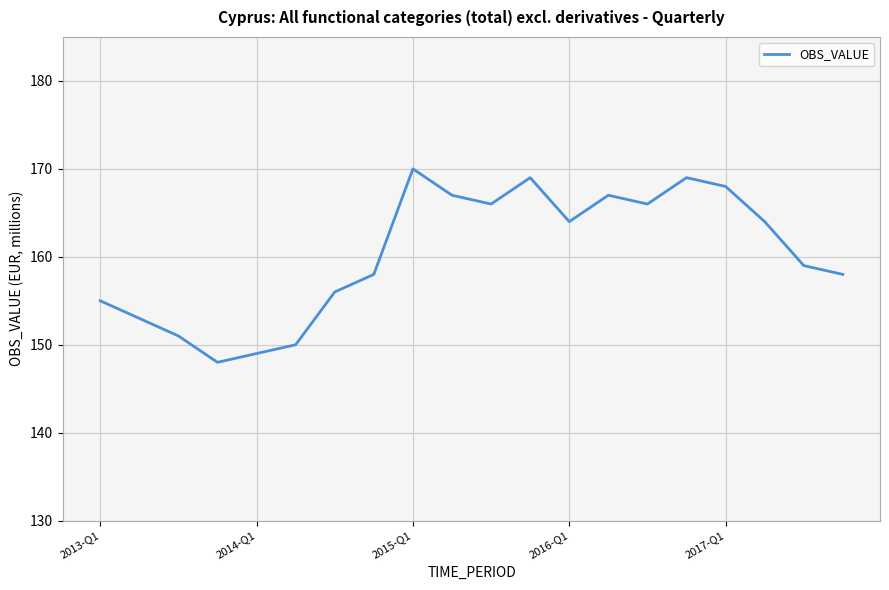

What is the smallest value displayed?

148